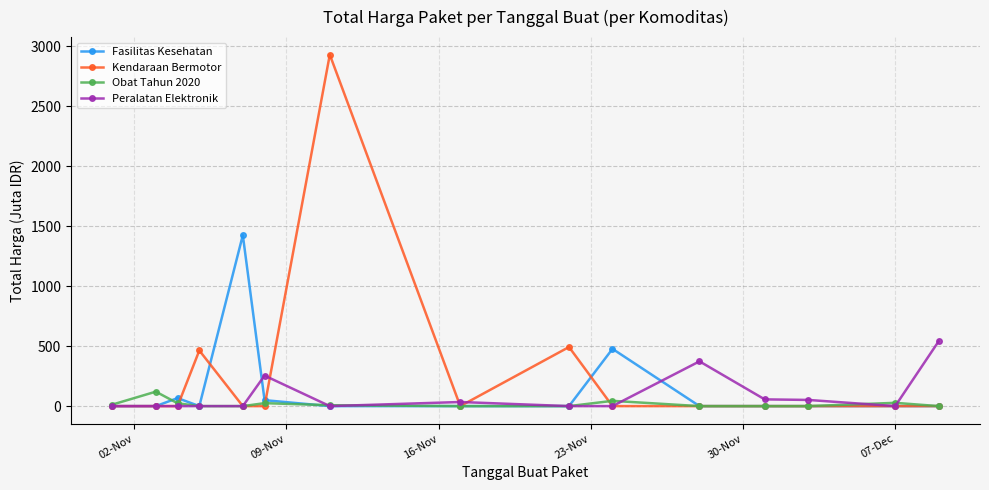

True or false: Fasilitas Kesehatan and Peralatan Elektronik intersect in this chart.

True